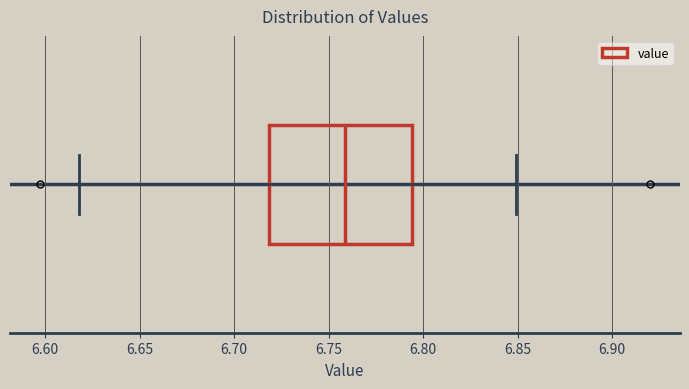

Transcribe this box plot: give where the median line is, the range the box spans, and where the two whiskers end, as read against the x-axis. The values are not printed on the chart, so give them approximately, as read against the axis.

median 6.760, box 6.720 to 6.795, whiskers 6.620 to 6.850